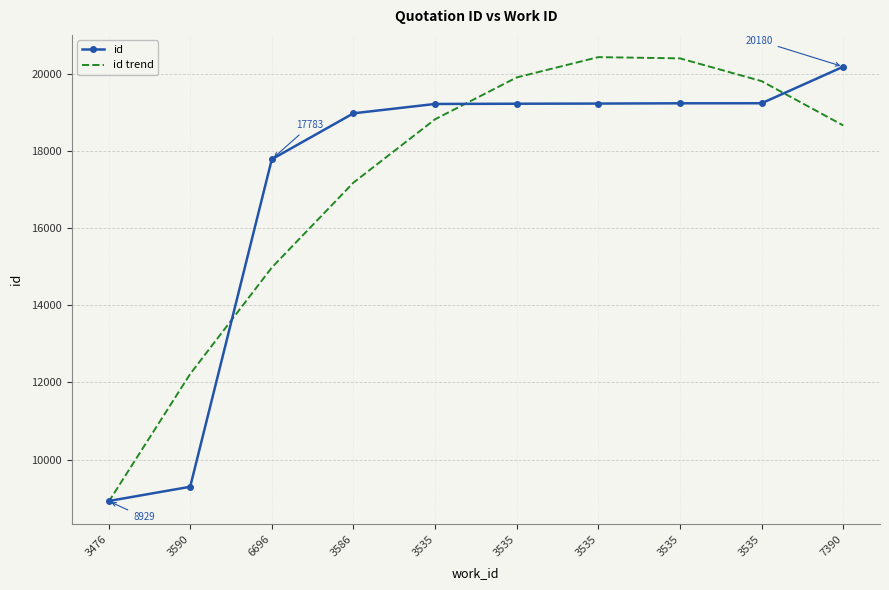

What is the total value across all series at 3535?

38033.5